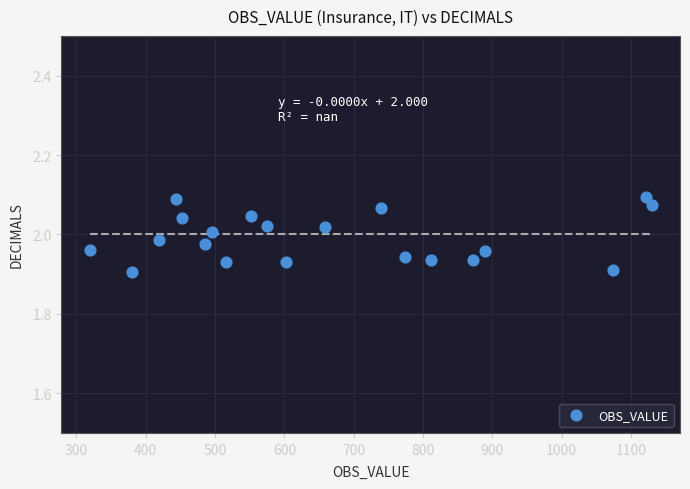

What is the range of X values (max minus min)?

811.0